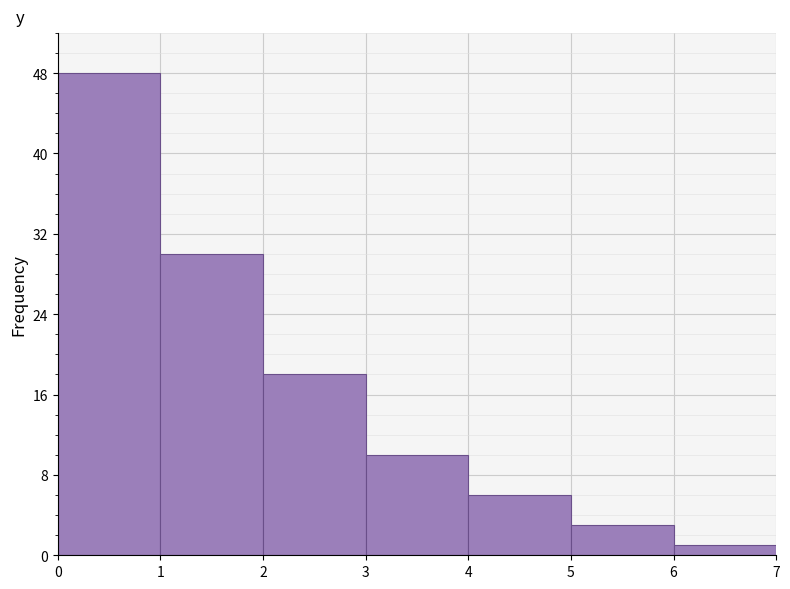

Over which range of the x-axis is the bar tallest?

0 to 1